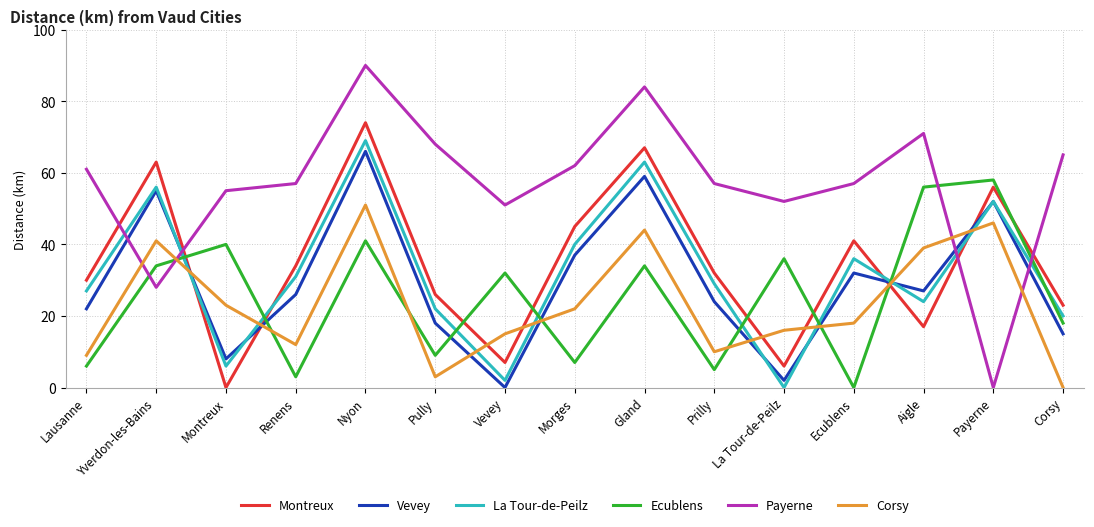

What position from the right is Corsy?

1